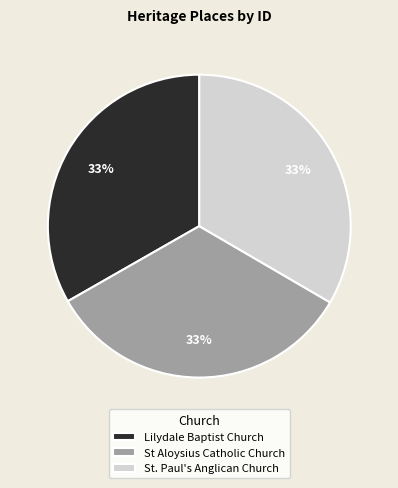

To the nearest percent, what percentage of the pie is St Aloysius Catholic Church?

33%